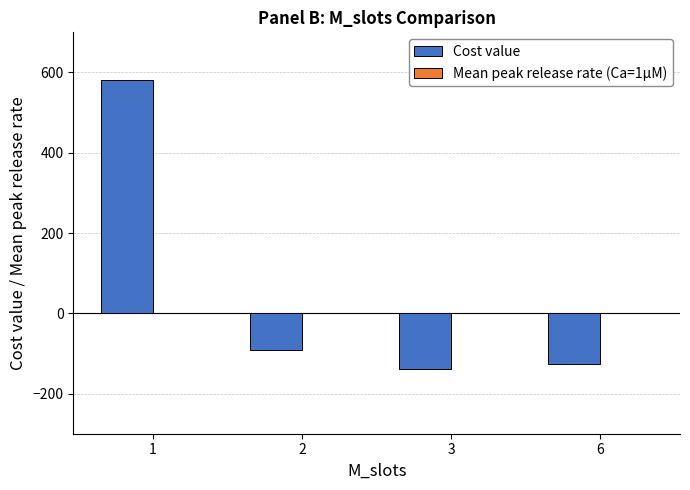

Which series has the largest total across all categories?

Cost value